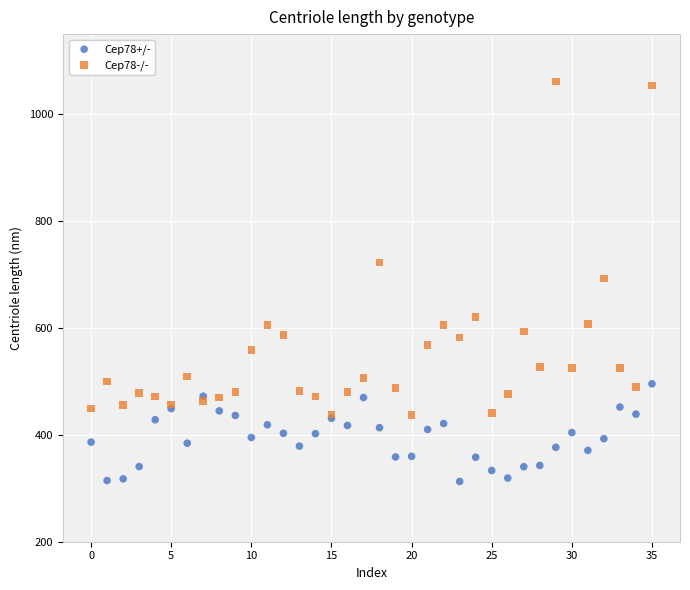

Which series reaches the maximum Y coordinate?

Cep78-/-